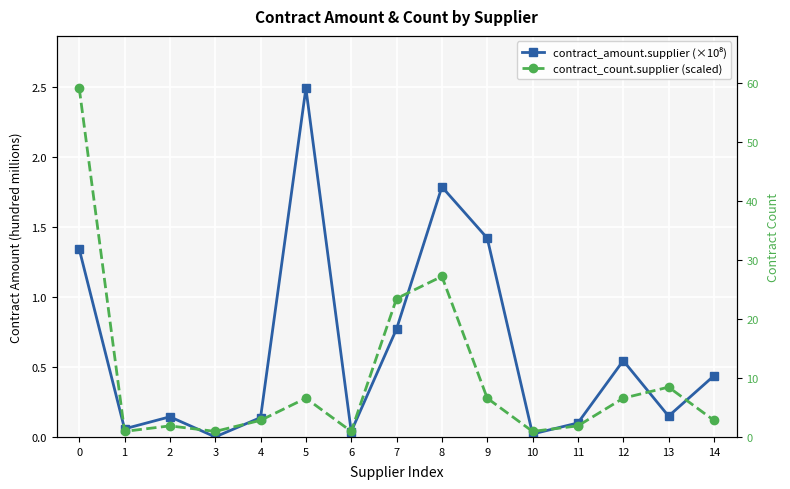

Reading left to right, transcribe all the data shown in this chart.

contract_amount.supplier (×10⁸): 0=1.3	1=0.1	2=0.1	3=0.0	4=0.1	5=2.5	6=0.0	7=0.8	8=1.8	9=1.4	10=0.0	11=0.1	12=0.5	13=0.1	14=0.4
contract_count.supplier (scaled): 0=2.5	1=0.0	2=0.1	3=0.0	4=0.1	5=0.3	6=0.0	7=1.0	8=1.1	9=0.3	10=0.0	11=0.1	12=0.3	13=0.4	14=0.1